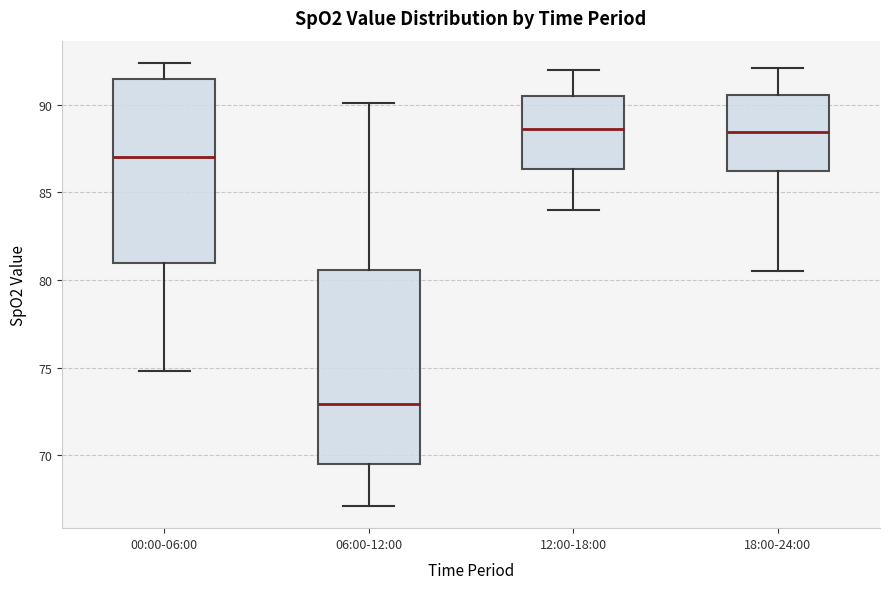

Reading left to right, transcribe this box plot: for each box, give where its median line is, the range the box spans, and where its two whiskers end, as read against the y-axis. The values are not printed on the chart, so give them approximately, as read against the axis.

00:00-06:00: median 87.0, box 81.0 to 91.5, whiskers 75.0 to 92.5
06:00-12:00: median 73.0, box 69.5 to 80.5, whiskers 67.0 to 90.0
12:00-18:00: median 88.5, box 86.5 to 90.5, whiskers 84.0 to 92.0
18:00-24:00: median 88.5, box 86.5 to 90.5, whiskers 80.5 to 92.0